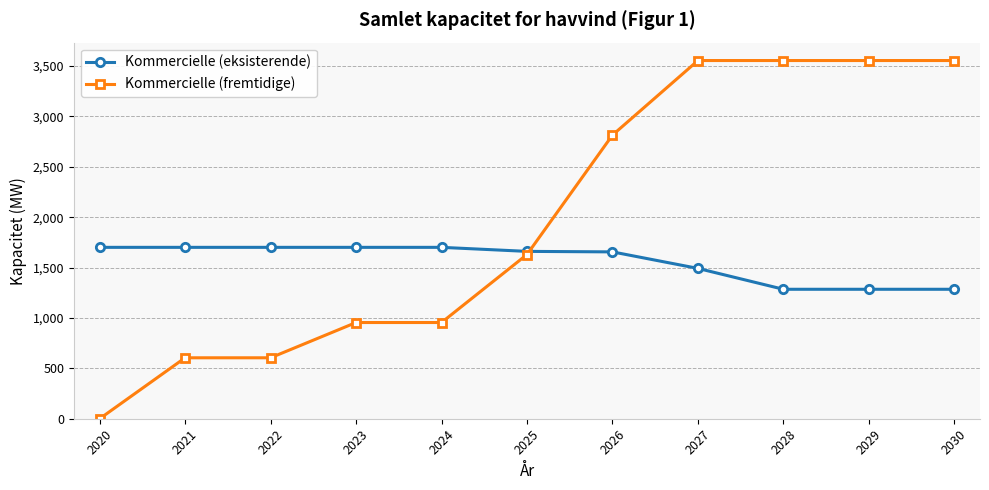

Which series has the widest spread of values?

Kommercielle (fremtidige)